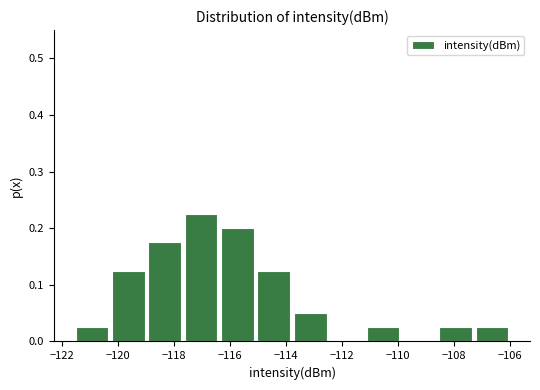

Reading left to right, list every bar in this chart as the range it spans on the x-axis followed by its height. Neither the bar edges nor the heights are printed on the chart, so give them approximately, as read against the axes.

-121.6 to -120.2: 0.03
-120.2 to -119.0: 0.13
-119.0 to -117.6: 0.18
-117.6 to -116.4: 0.23
-116.4 to -115.0: 0.20
-115.0 to -113.8: 0.13
-113.8 to -112.4: 0.05
-112.4 to -111.2: 0
-111.2 to -109.8: 0.03
-109.8 to -108.6: 0
-108.6 to -107.2: 0.03
-107.2 to -106.0: 0.03